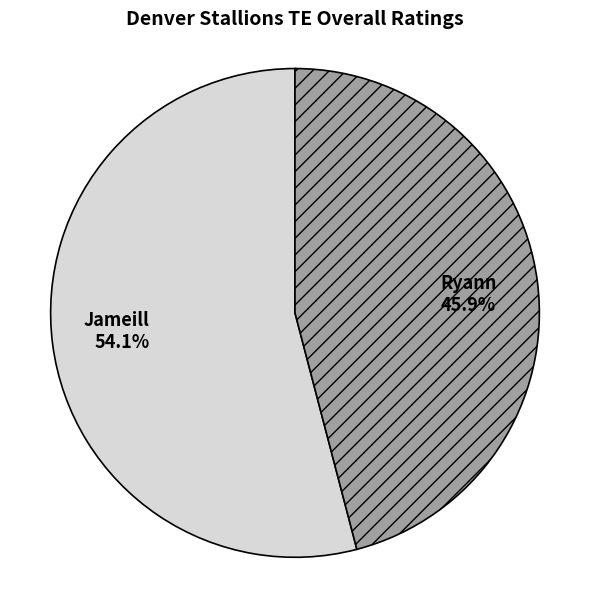

What percentage is the Jameill slice, to the nearest percent?

54%